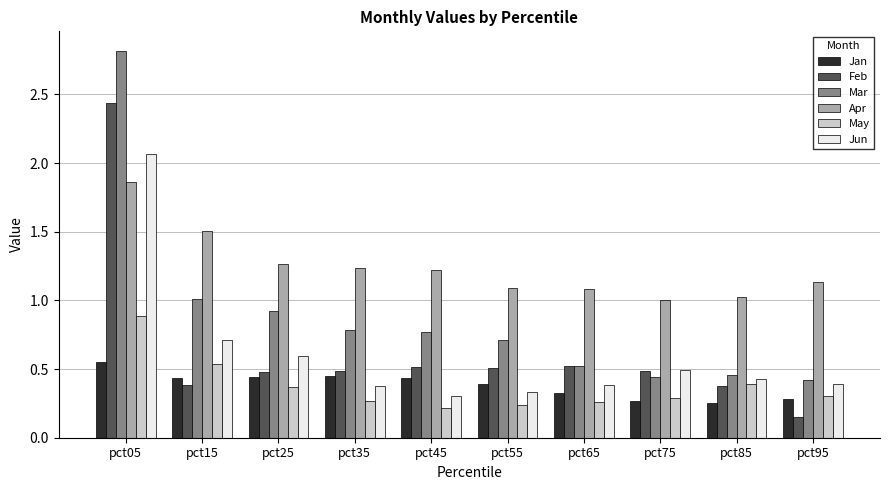

Rank the series by their maximum value, from lowest to highest.

Jan, May, Apr, Jun, Feb, Mar